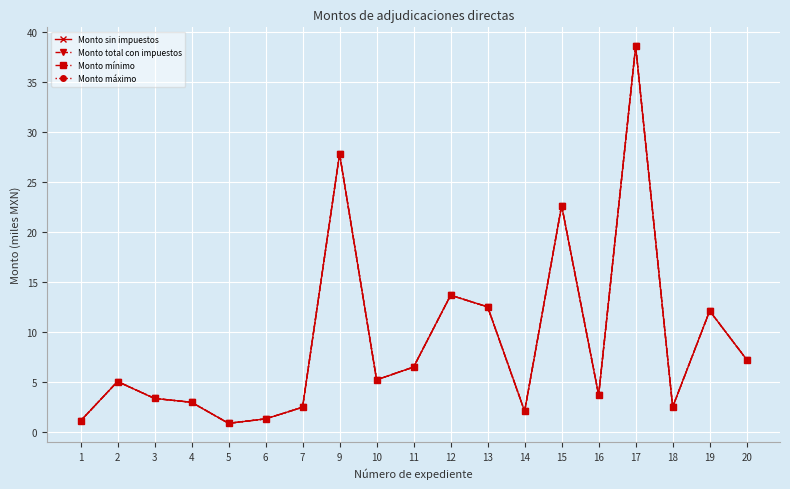

What is the smallest value displayed?

0.9